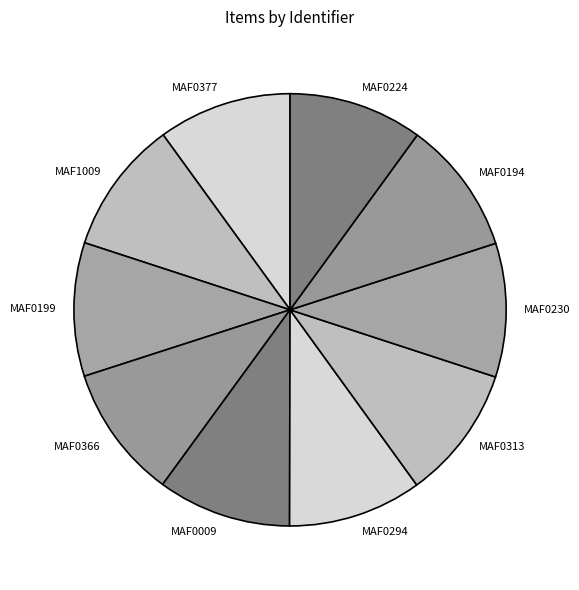

Approximately how many times larger is the value at MAF0313 compared to MAF1009?

1.0